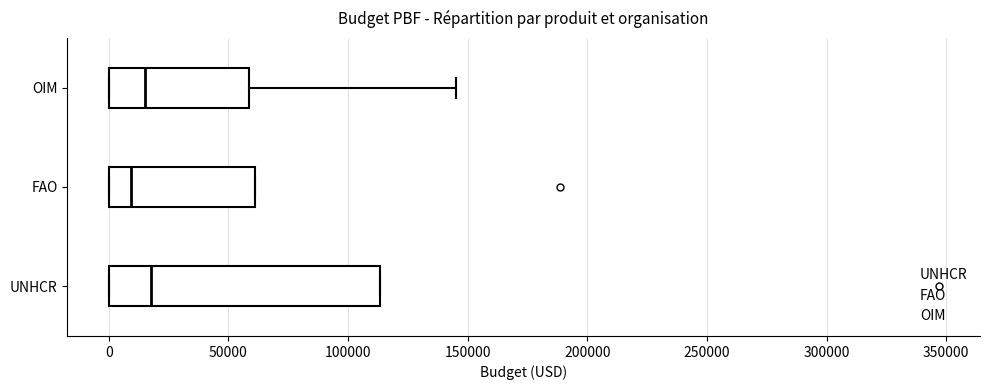

Reading bottom to top, transcribe this box plot: for each box, give where its median line is, the range the box spans, and where its two whiskers end, as read against the x-axis. The values are not printed on the chart, so give them approximately, as read against the axis.

UNHCR: median 20000, box 0 to 115000, whiskers 0 to 115000
FAO: median 10000, box 0 to 60000, whiskers 0 to 60000
OIM: median 15000, box 0 to 60000, whiskers 0 to 145000